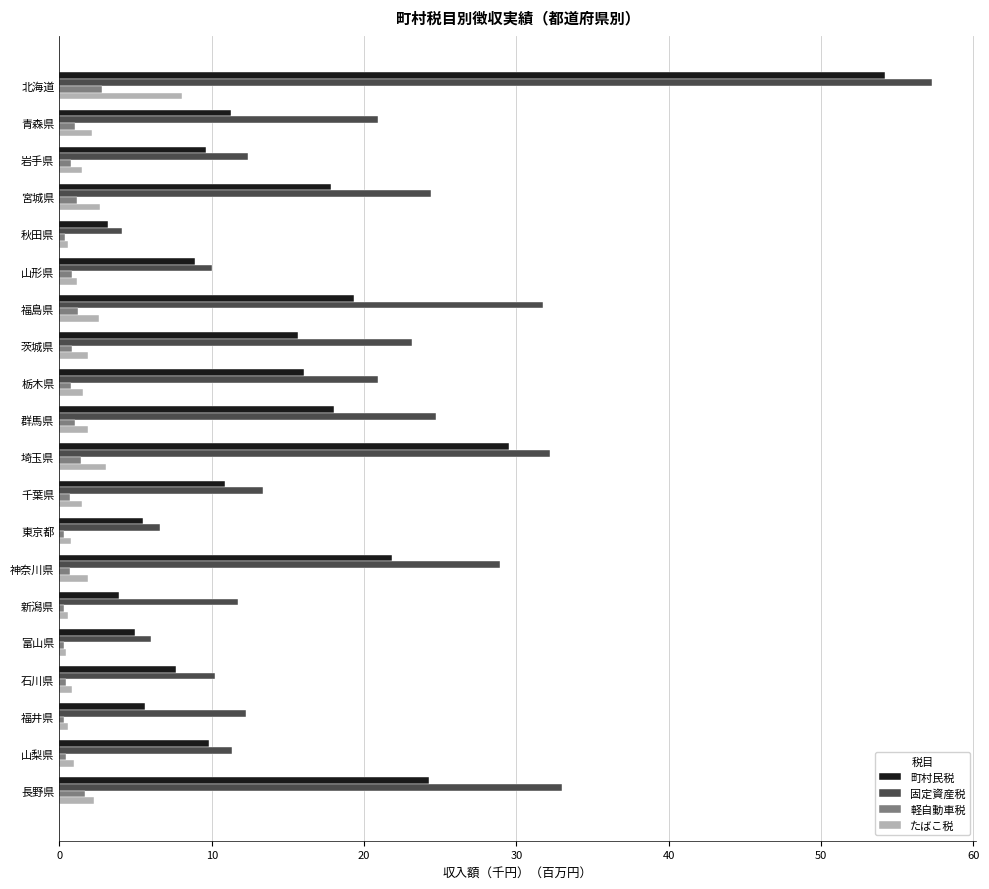

What is the difference between the maximum and minimum values in the 固定資産税 series?

53.2